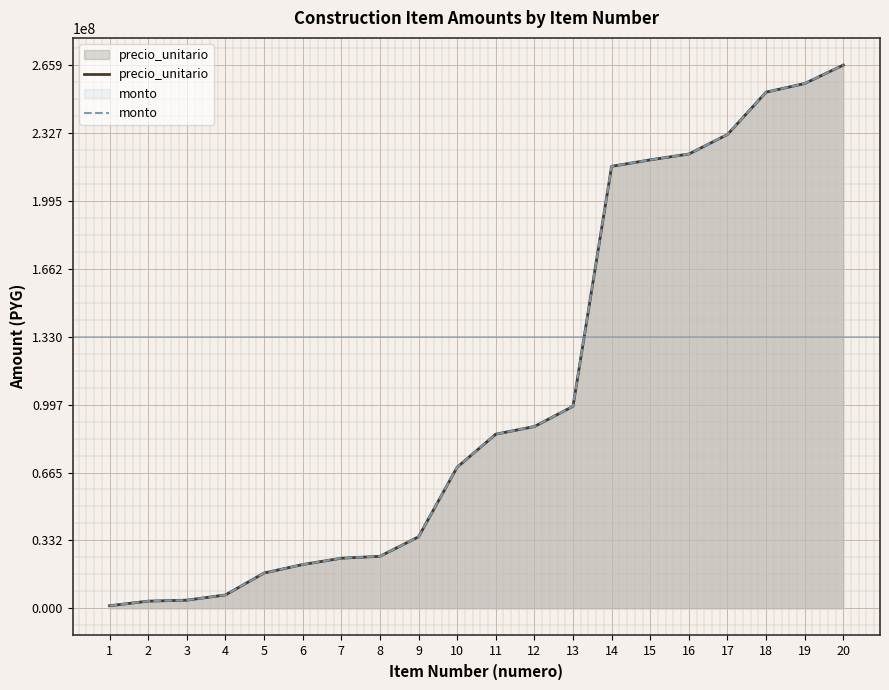

What is the value of the monto point at the 13th from the left?

98873390